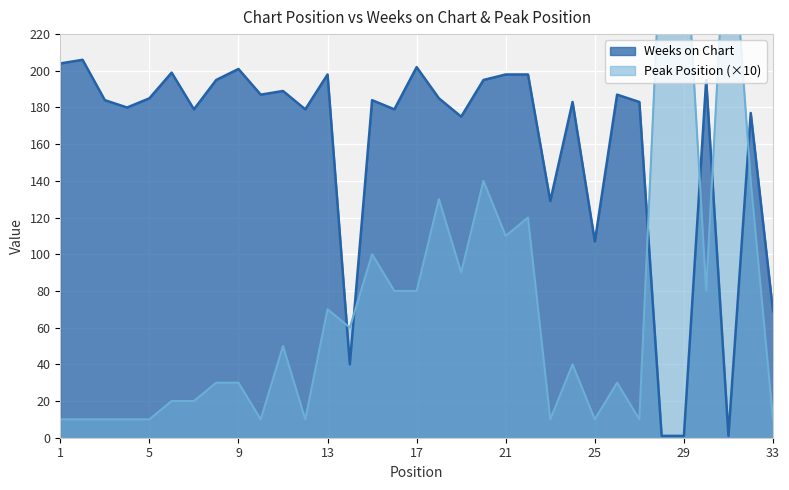

The value of Weeks on Chart at 24 is 183. True or false?

True